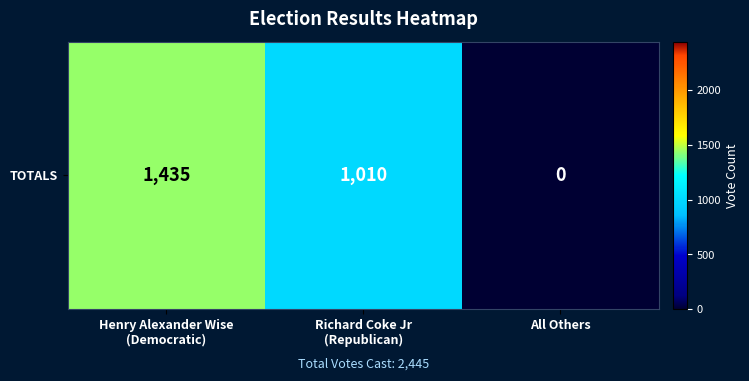

How many values are above zero?

2